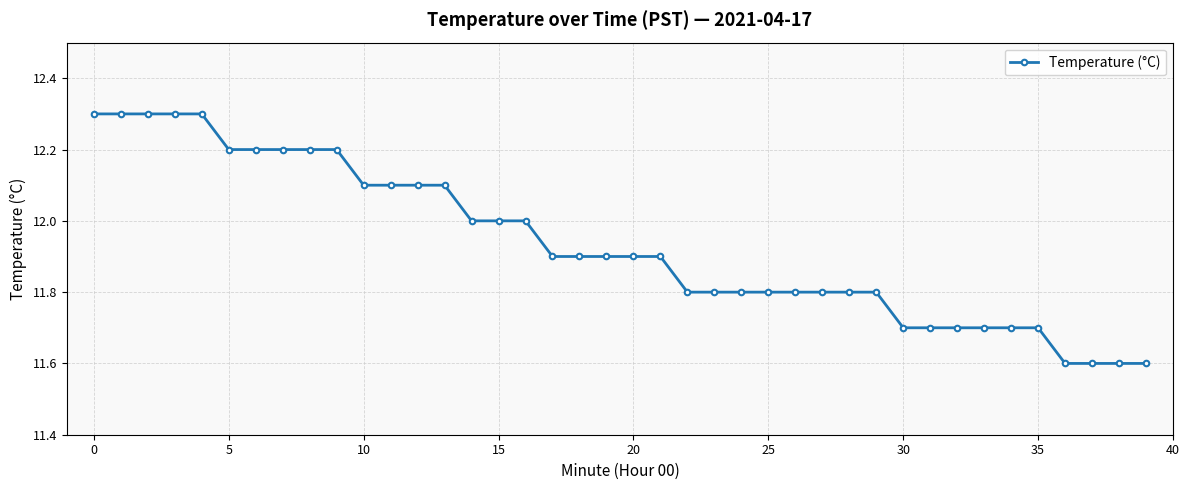

What is the difference between the maximum and second lowest values?

0.7